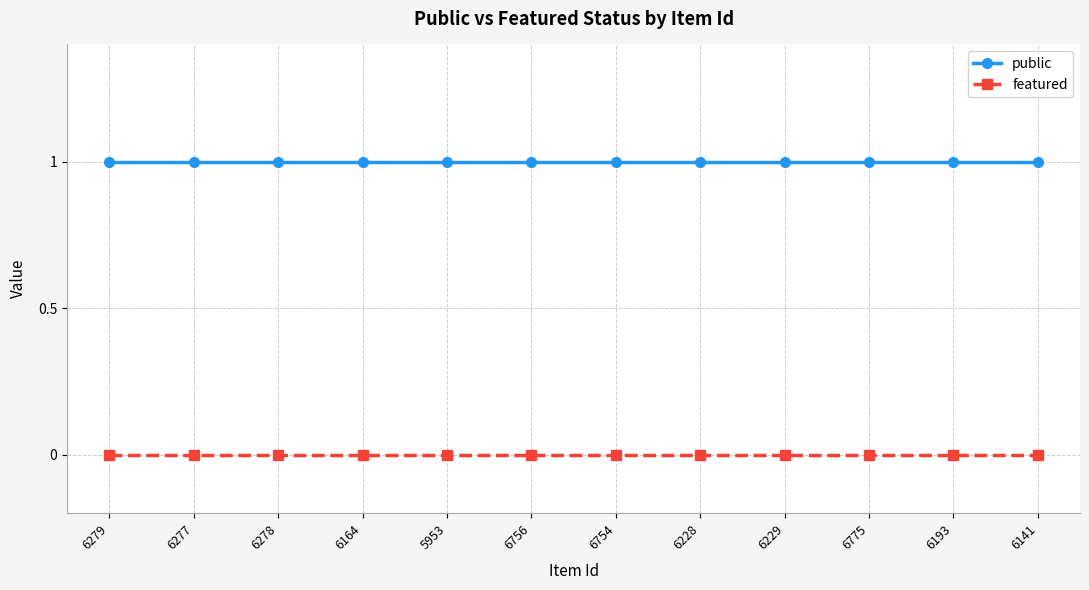

Which series has the largest total across all categories?

public